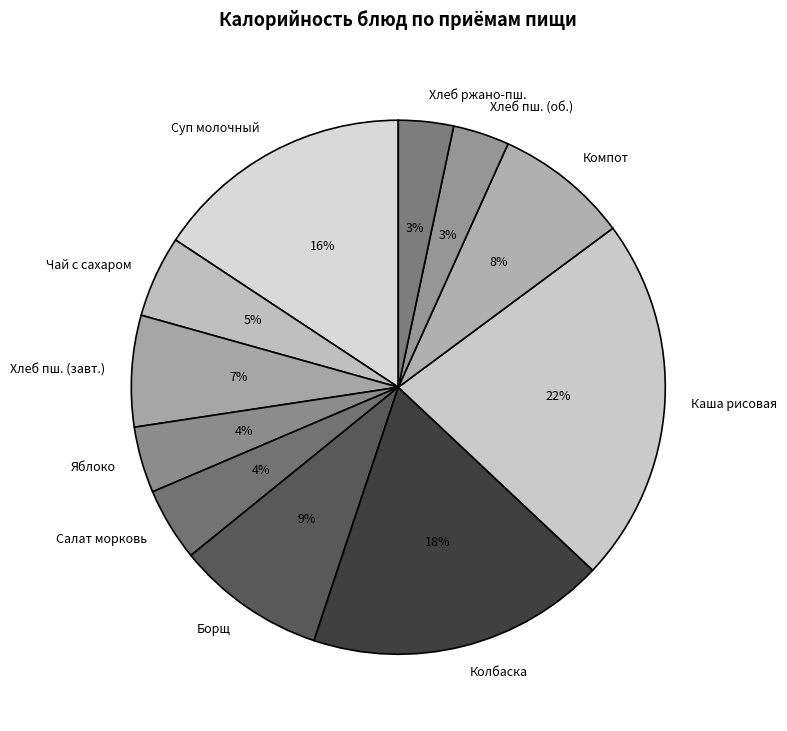

What percentage is the Чай с сахаром slice, to the nearest percent?

5%